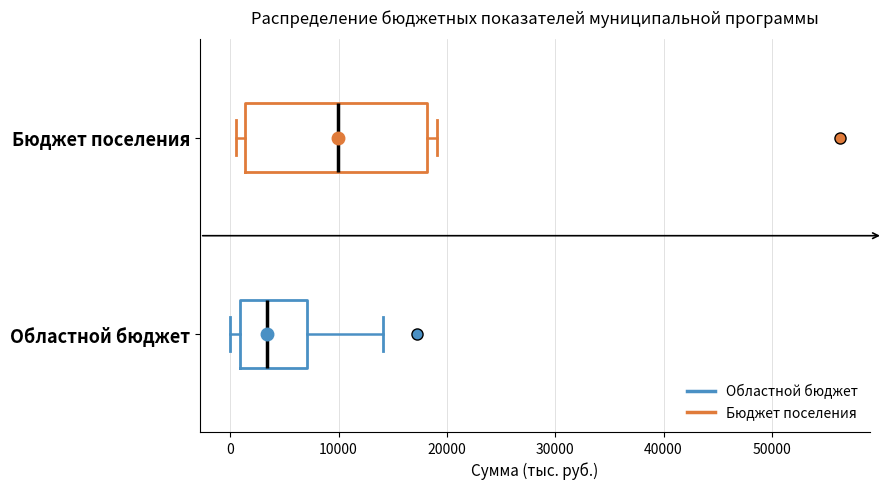

Which box has the furthest to the right median line?

Бюджет поселения